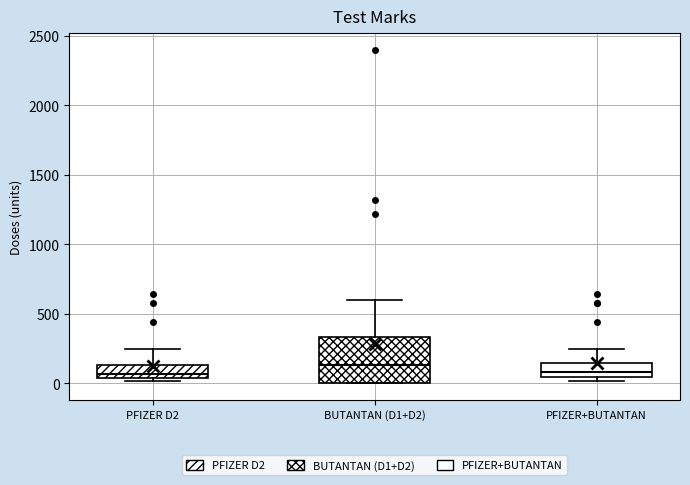

Comparing the boxes themselves (not the whiskers), which one is the tallest?

BUTANTAN (D1+D2)